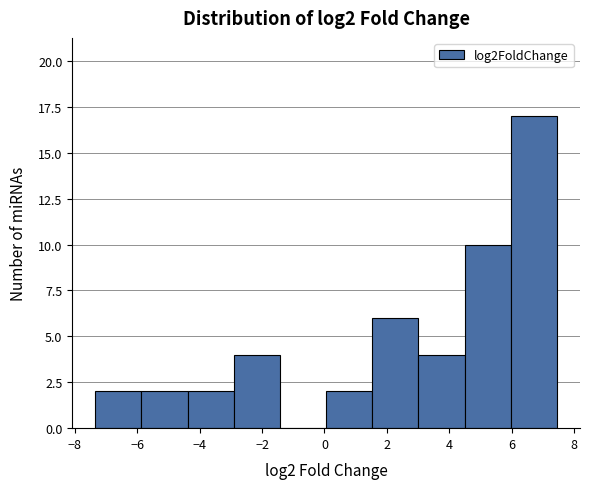

Which range on the x-axis has the tallest bar?

6.0 to 7.4